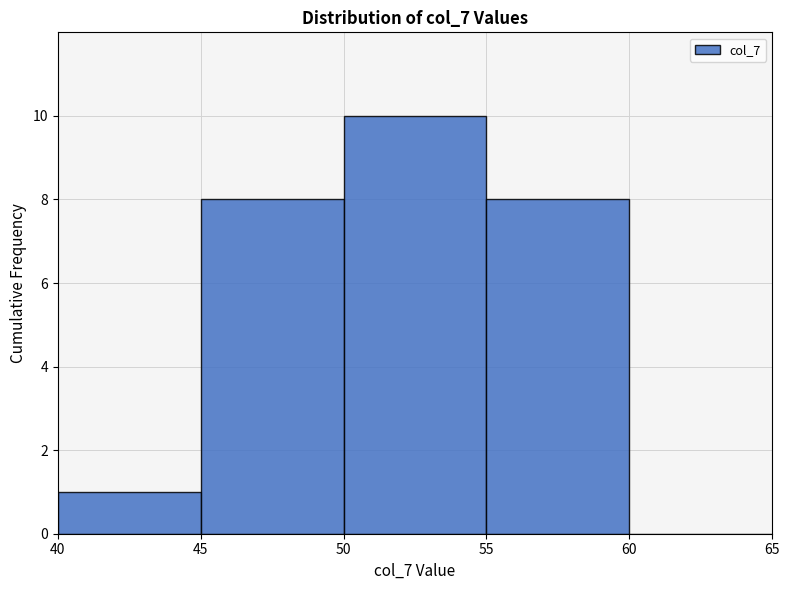

Reading left to right, transcribe this chart: for each bar, give the range it covers on the x-axis and its height. The values are not printed on the chart, so give them approximately, as read against the axis.

40 to 45: 1
45 to 50: 8
50 to 55: 10
55 to 60: 8
60 to 65: 0